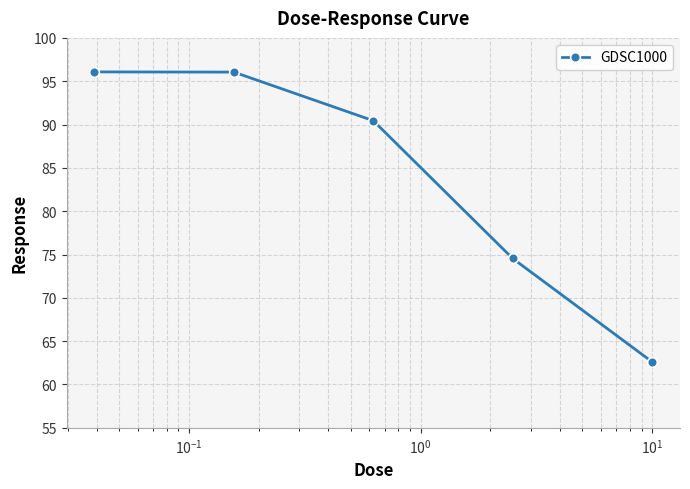

What is the greatest value displayed?

96.1